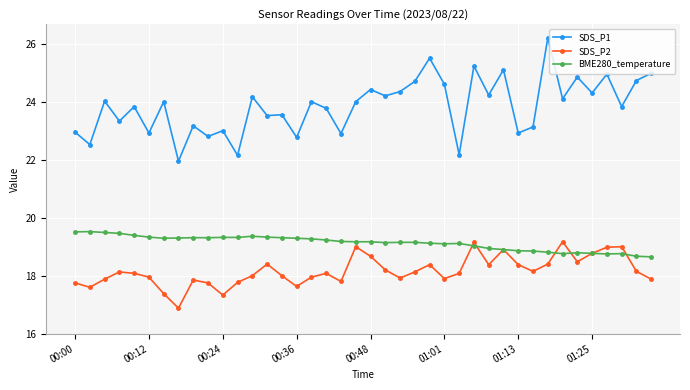

True or false: SDS_P2 and SDS_P1 cross at least once.

False